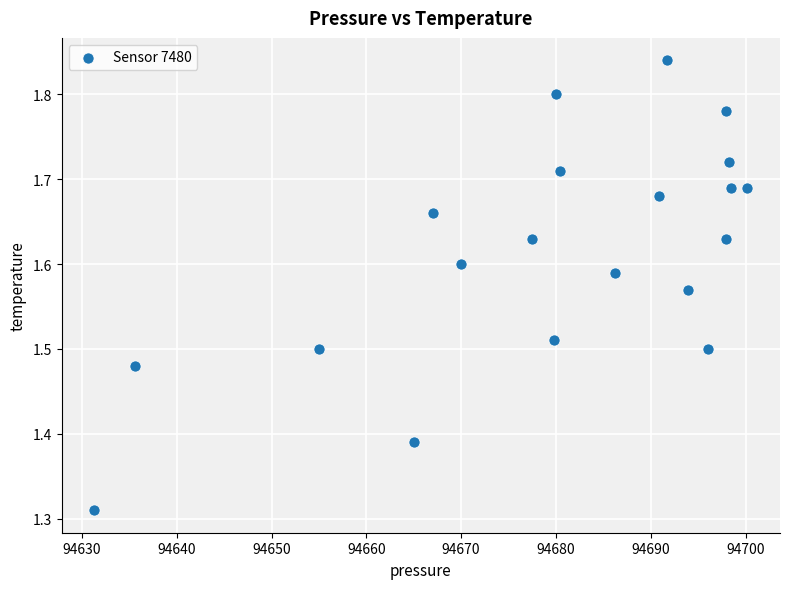

What is the range of Y values (max minus min)?

0.5